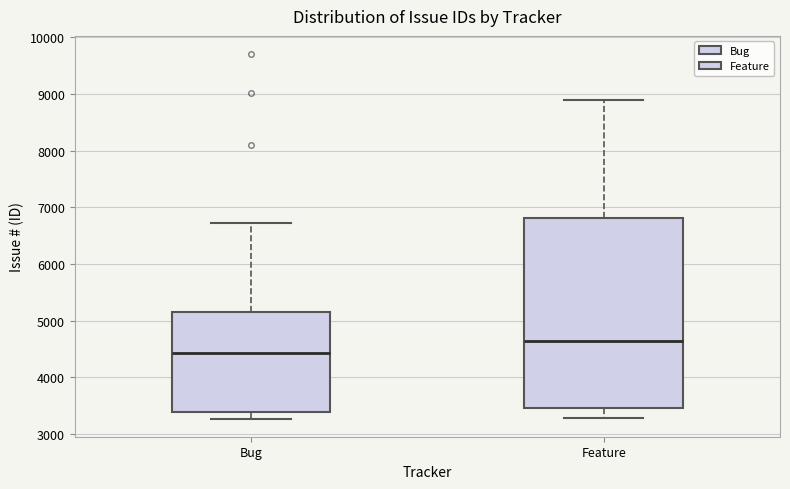

Reading left to right, transcribe this box plot: for each box, give where its median line is, the range the box spans, and where its two whiskers end, as read against the y-axis. The values are not printed on the chart, so give them approximately, as read against the axis.

Bug: median 4400, box 3400 to 5200, whiskers 3300 to 6700
Feature: median 4600, box 3500 to 6800, whiskers 3300 to 8900